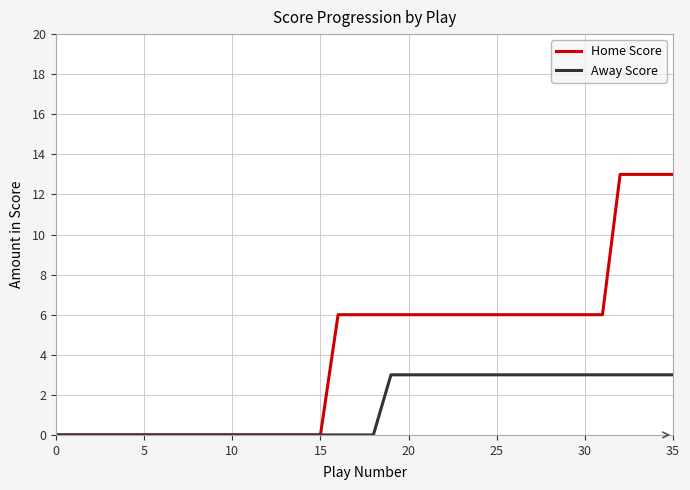

Is this an area chart (filled region under the line)?

No